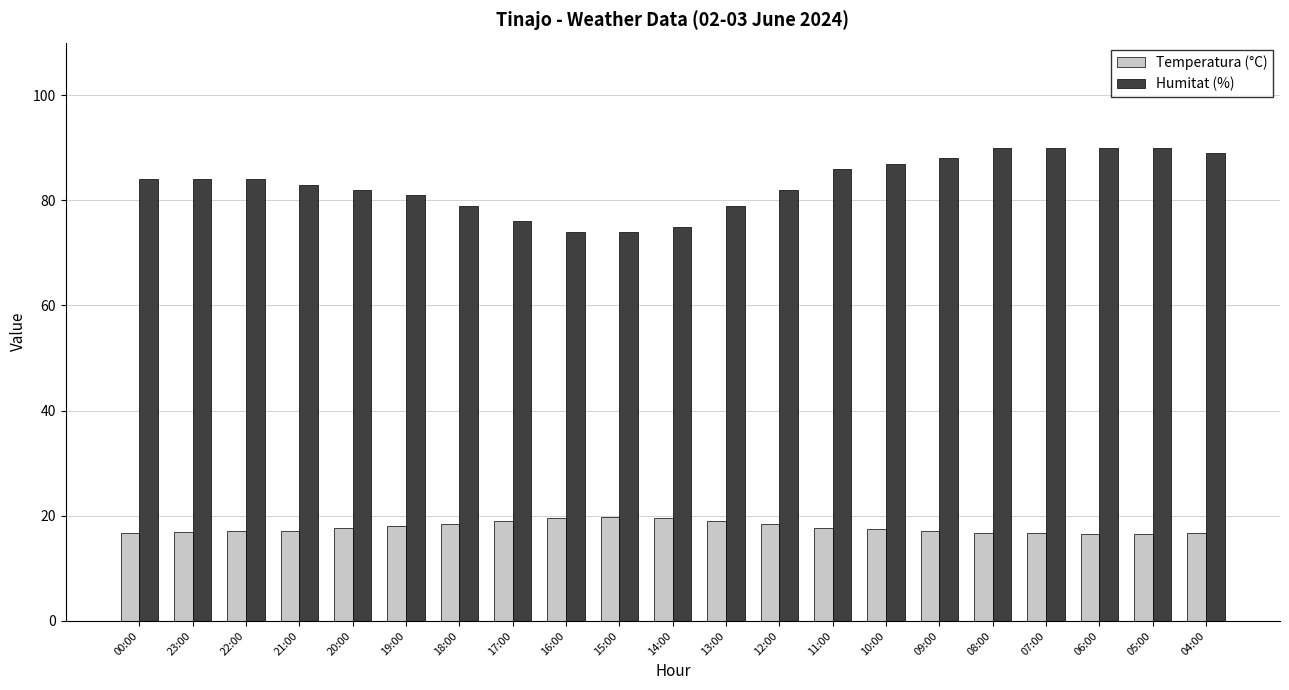

The value of Humitat (%) at 13:00 is 130.3. True or false?

False